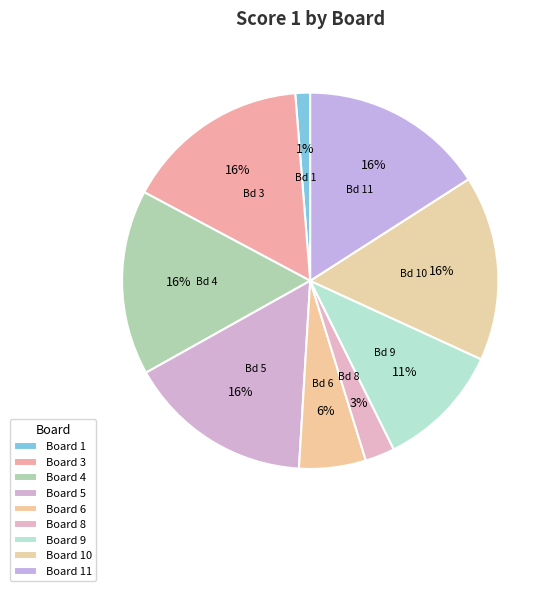

Count the number of slices in the pie.

9